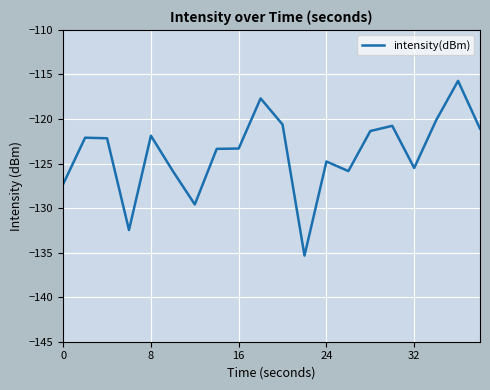

Does the chart display data point markers on the line(s)?

No